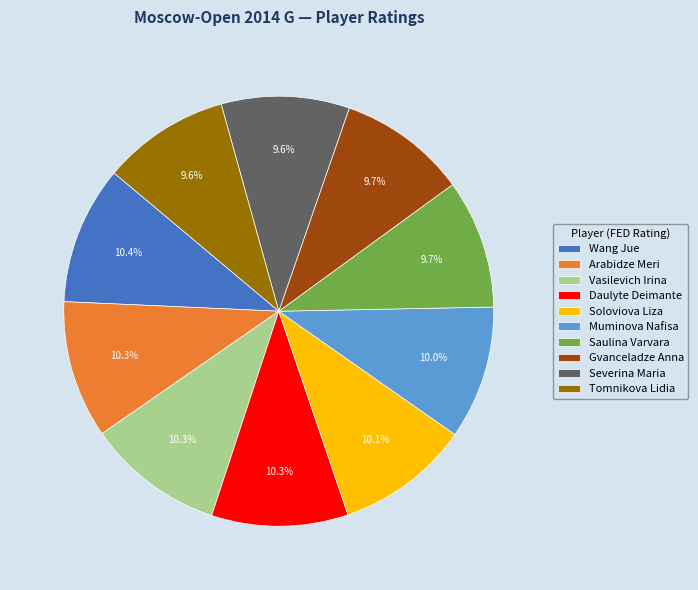

Approximately how many times larger is the value at Severina Maria compared to Soloviova Liza?

1.0